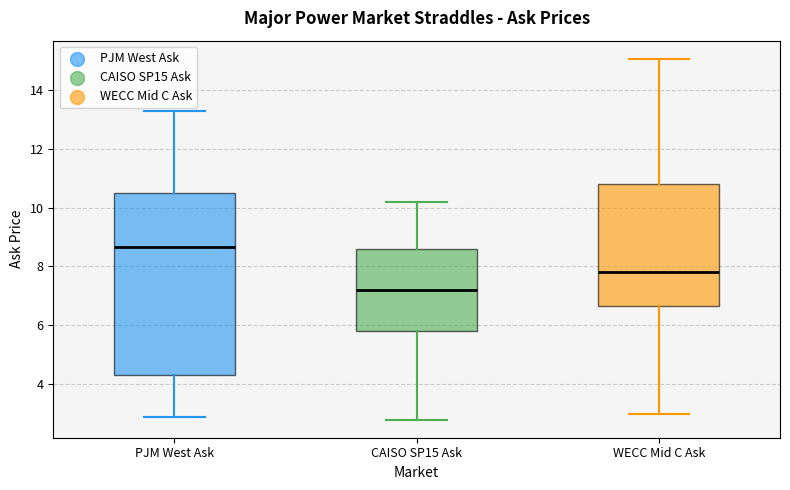

Which box's median line is the highest?

PJM West Ask